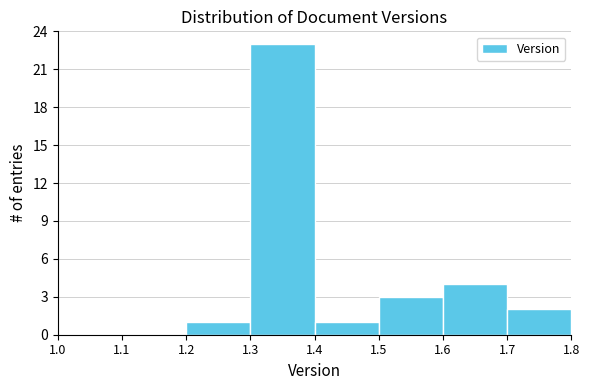

Reading left to right, transcribe this chart: for each bar, give the range it covers on the x-axis and its height. The values are not printed on the chart, so give them approximately, as read against the axis.

1.0 to 1.1: 0
1.1 to 1.2: 0
1.2 to 1.3: 1
1.3 to 1.4: 23
1.4 to 1.5: 1
1.5 to 1.6: 3
1.6 to 1.7: 4
1.7 to 1.8: 2